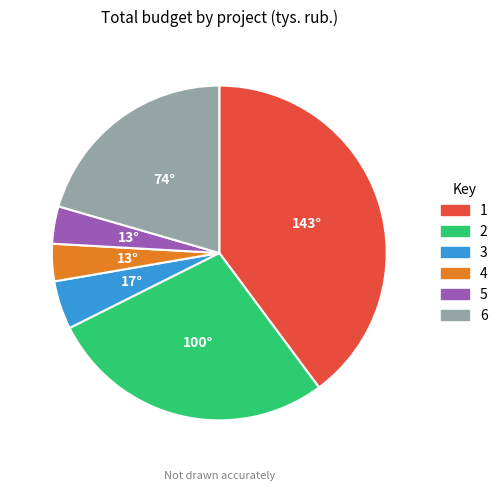

Is there a majority slice in this chart?

No